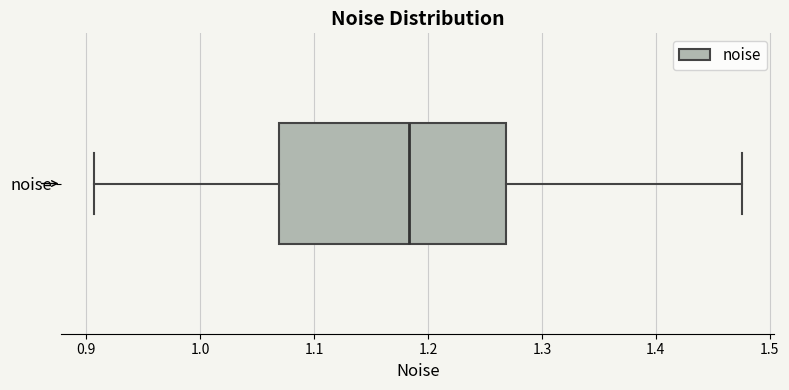

Read this box plot against the x-axis: the position of the median line, the range covered by the box, and the ends of both whiskers. The values are not printed on the chart, so give them approximately, as read against the axis.

median 1.18, box 1.07 to 1.27, whiskers 0.91 to 1.48